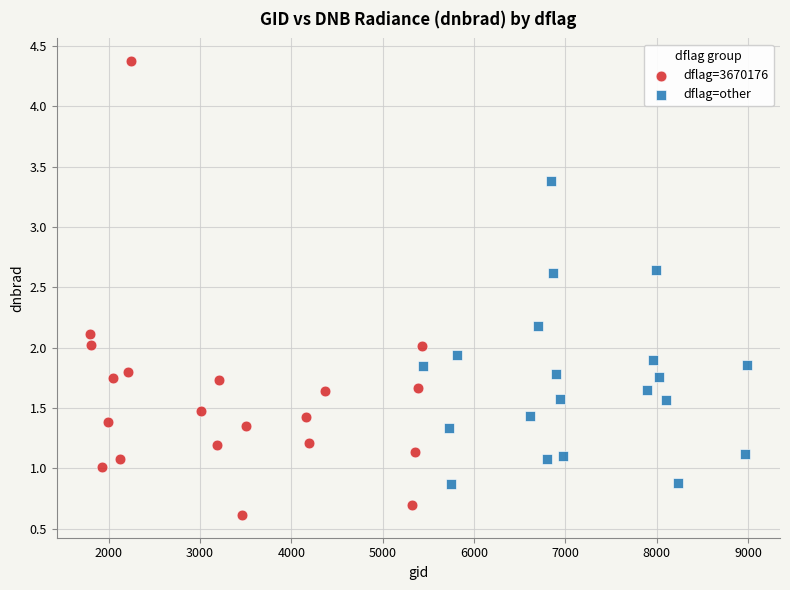

What are all the series names shown in the legend?

dflag=3670176, dflag=other